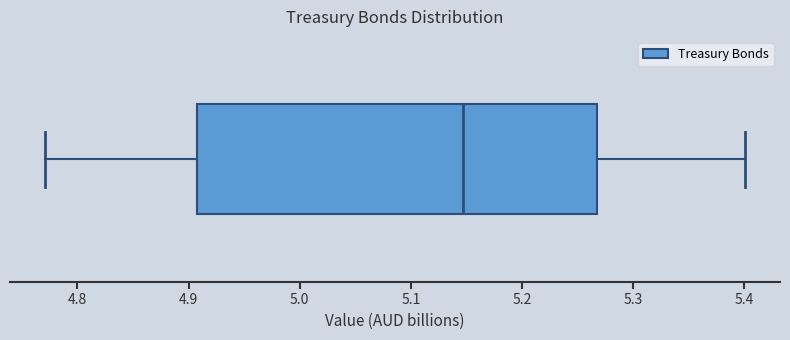

Read this box plot against the x-axis: the position of the median line, the range covered by the box, and the ends of both whiskers. The values are not printed on the chart, so give them approximately, as read against the axis.

median 5.15, box 4.91 to 5.27, whiskers 4.77 to 5.40